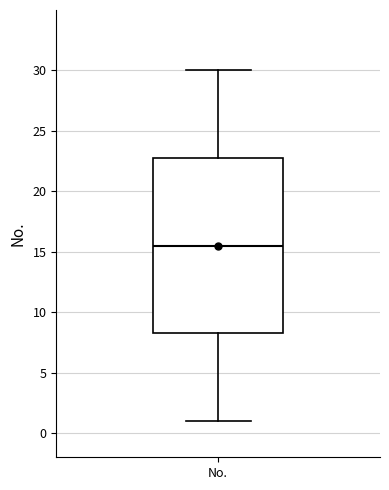

Transcribe this box plot: give where the median line is, the range the box spans, and where the two whiskers end, as read against the y-axis. The values are not printed on the chart, so give them approximately, as read against the axis.

median 15.5, box 8.5 to 23.0, whiskers 1.0 to 30.0